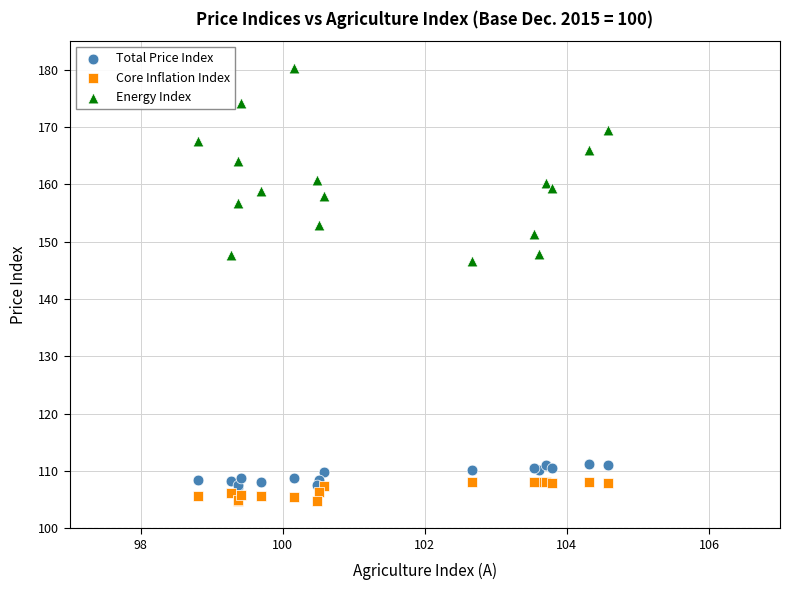

Which series has the widest spread of Y values?

Energy Index